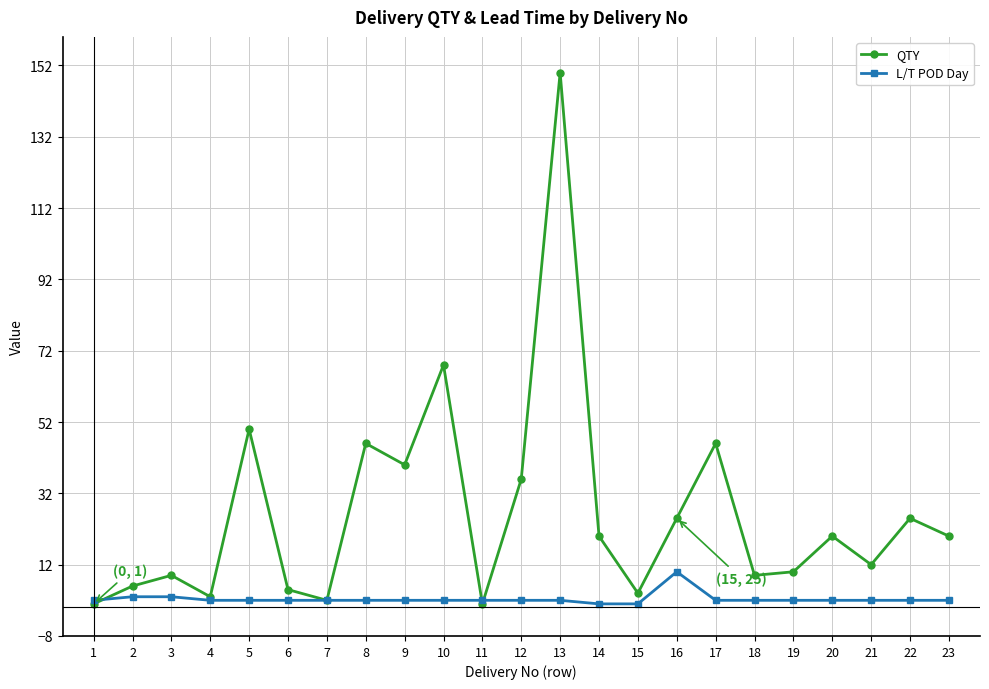

What is the average value of the QTY series?

26